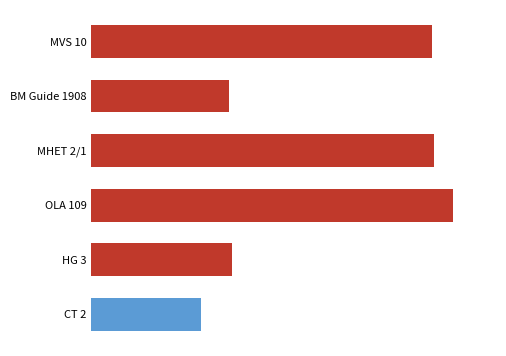

What is the average value?

100